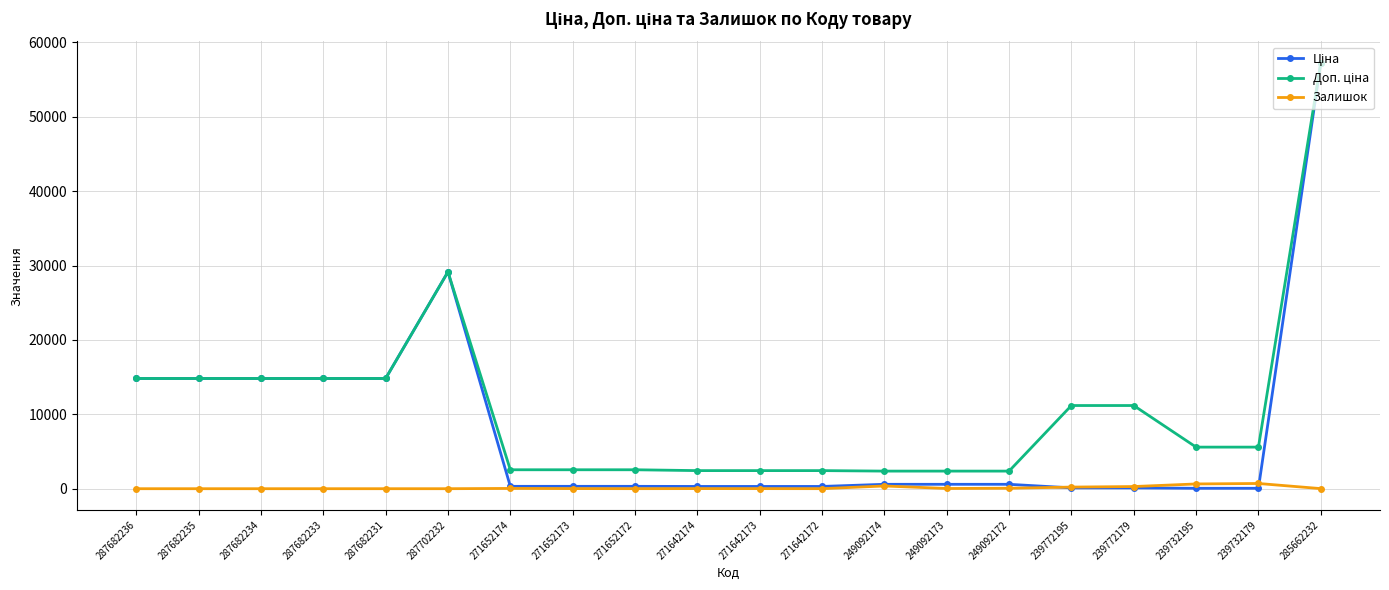

True or false: Залишок has a value of 0.0 at 287682235.

True